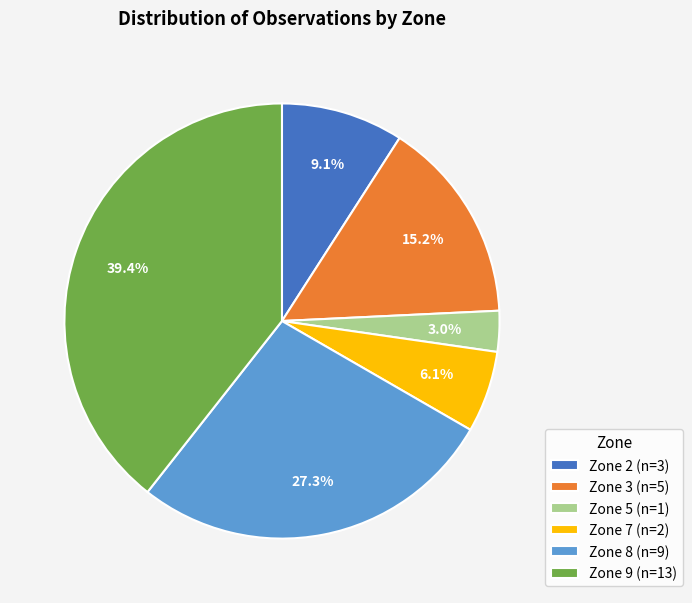

To the nearest percent, what percentage of the pie is Zone 5?

3%